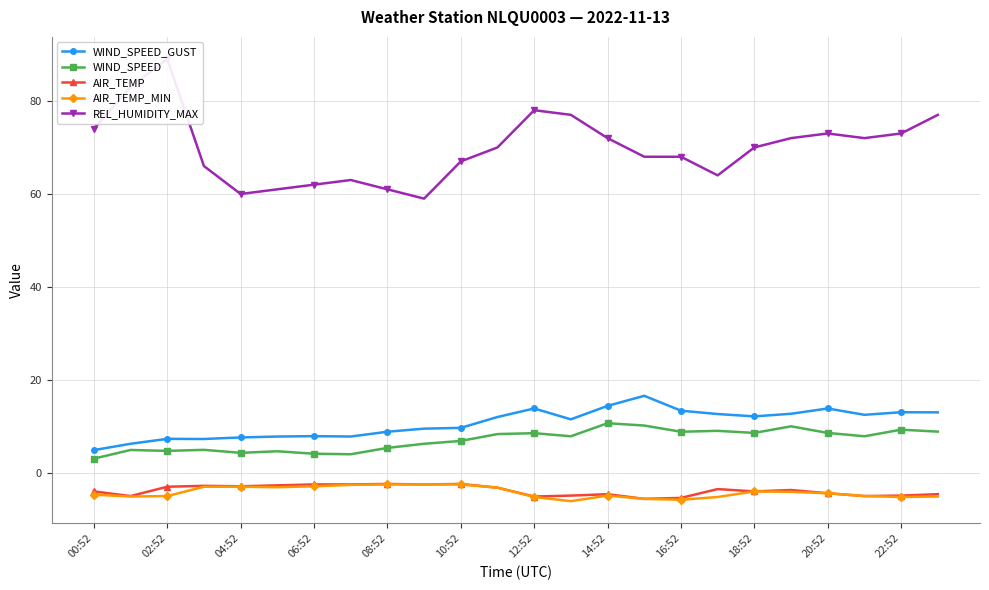

True or false: WIND_SPEED_GUST and AIR_TEMP cross at least once.

False